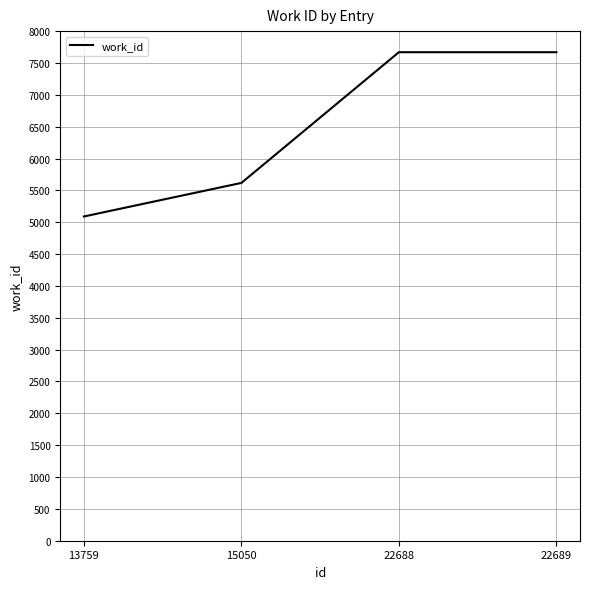

True or false: there are more than 2 points higher than both neighbors.

False